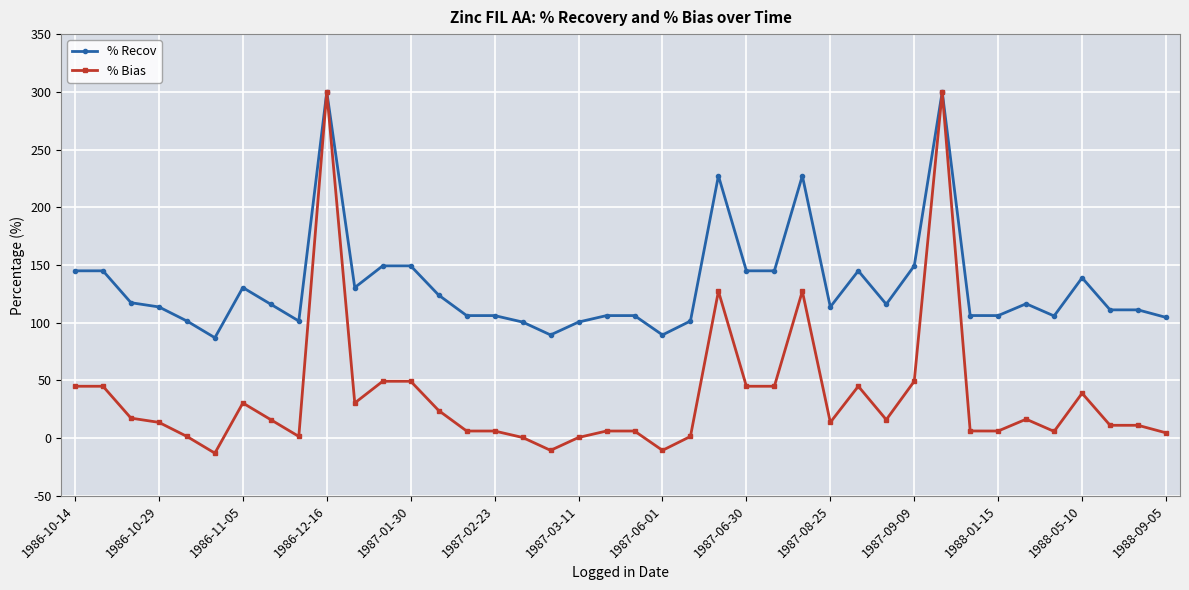

What is the value of the % Recov point at the 28th from the left?

113.6